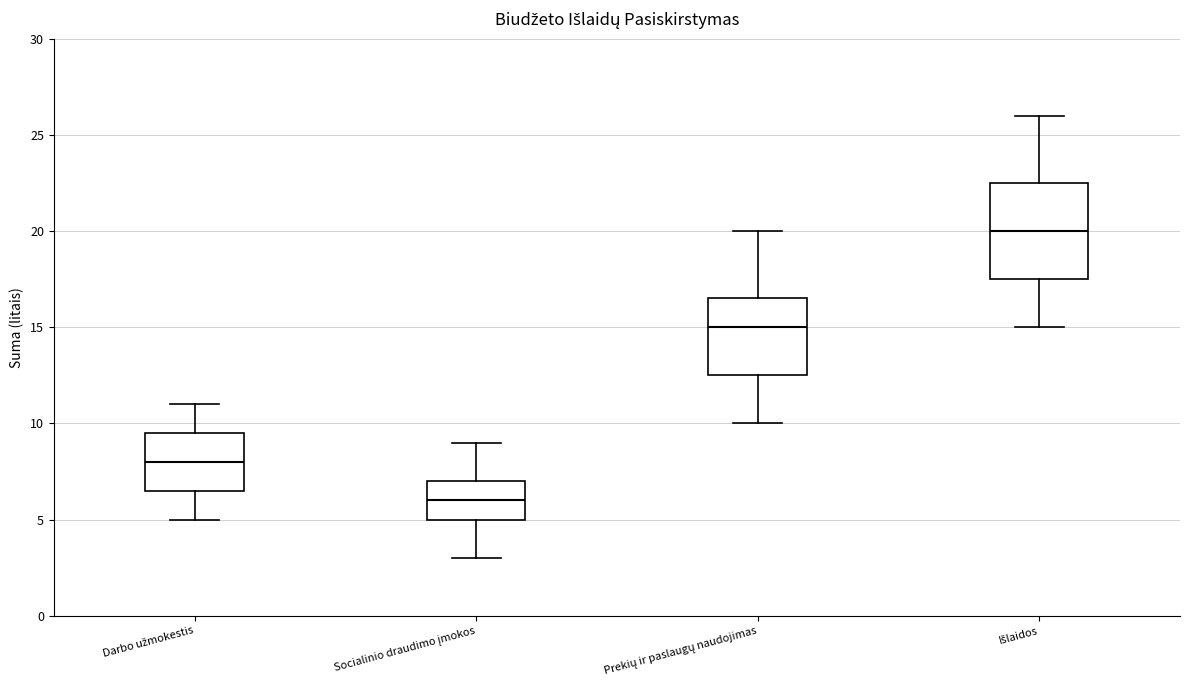

Reading left to right, read every box against the y-axis: the position of its median line, the range the box covers, and the ends of its whiskers. The values are not printed on the chart, so give them approximately, as read against the axis.

Darbo užmokestis: median 8.0, box 6.5 to 9.5, whiskers 5.0 to 11.0
Socialinio draudimo įmokos: median 6.0, box 5.0 to 7.0, whiskers 3.0 to 9.0
Prekių ir paslaugų naudojimas: median 15.0, box 12.5 to 16.5, whiskers 10.0 to 20.0
Išlaidos: median 20.0, box 17.5 to 22.5, whiskers 15.0 to 26.0